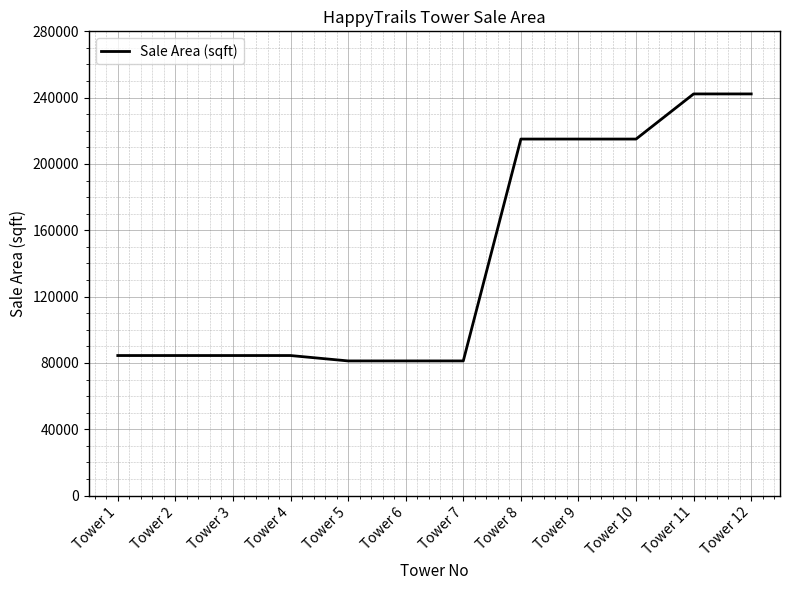

What is the minimum value shown in the chart?

81250